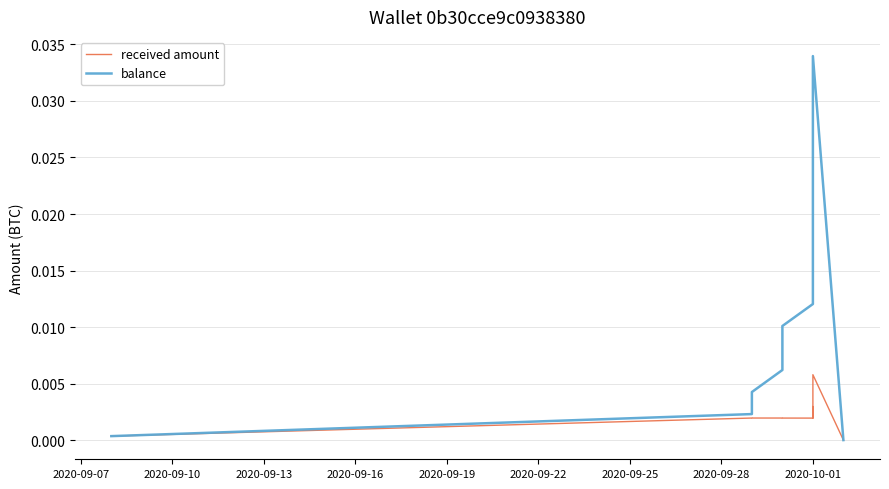

Which series has the largest total across all categories?

balance